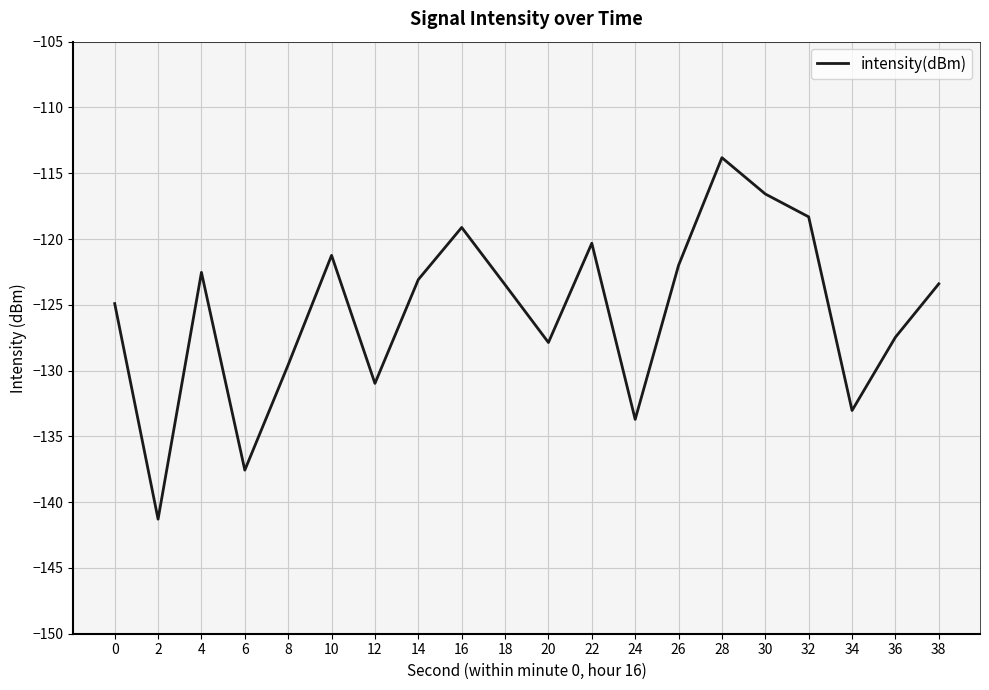

Between 4 and 26, which is larger?

26